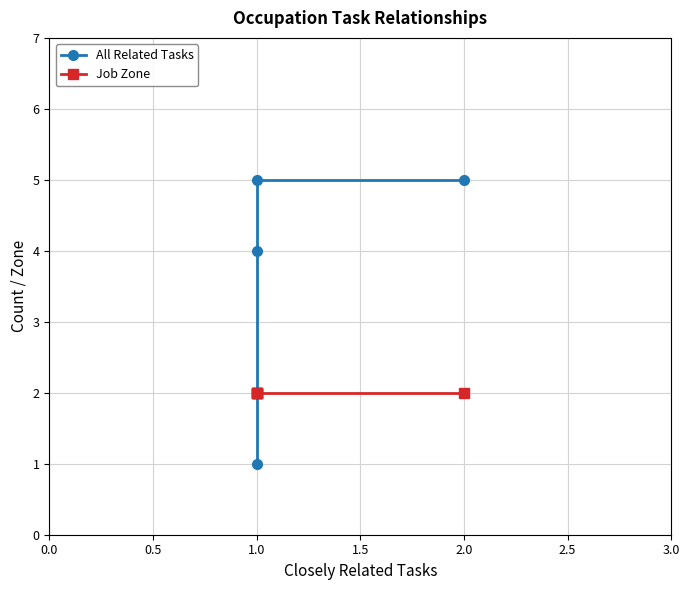

True or false: All Related Tasks and Job Zone intersect in this chart.

False